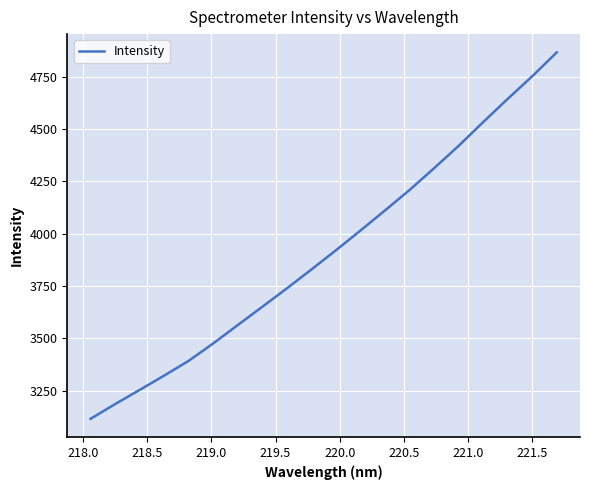

What is the smallest value displayed?

3115.5